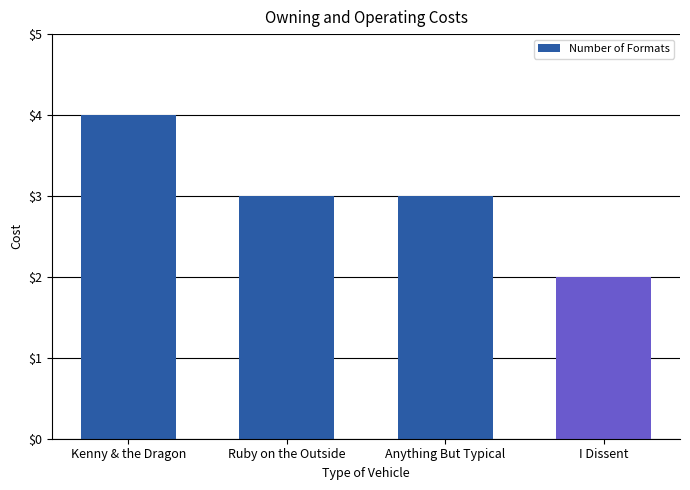

What is the difference between the maximum and minimum values?

2